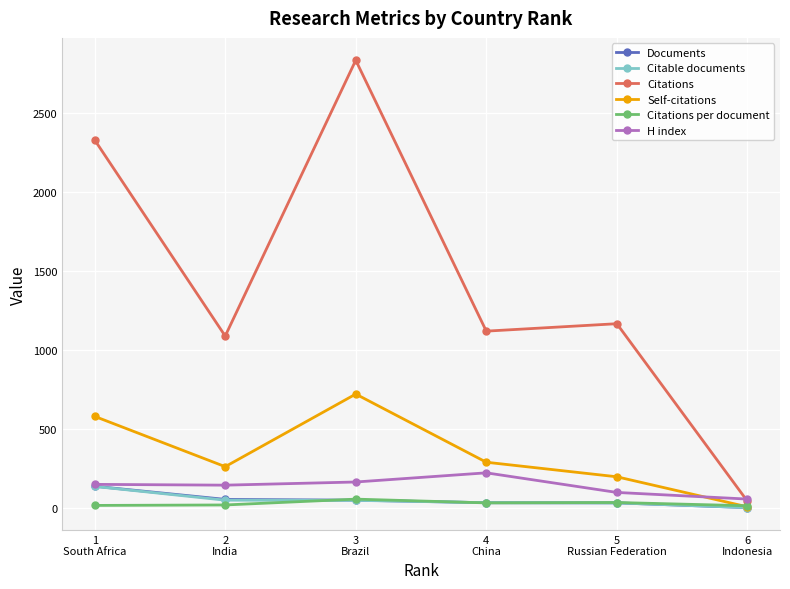

At how many categories does at least one series exceed 5?

6